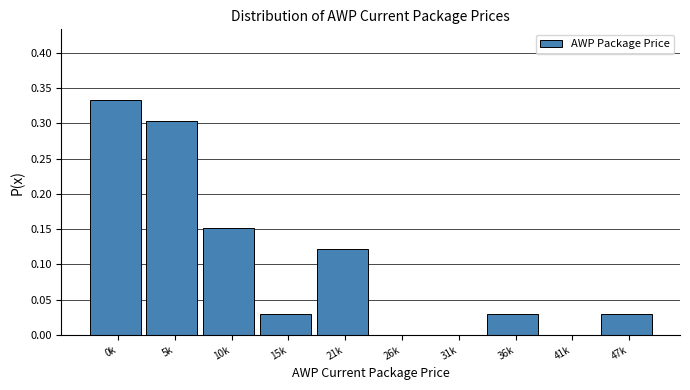

The value at 26k is 0.2. True or false?

False